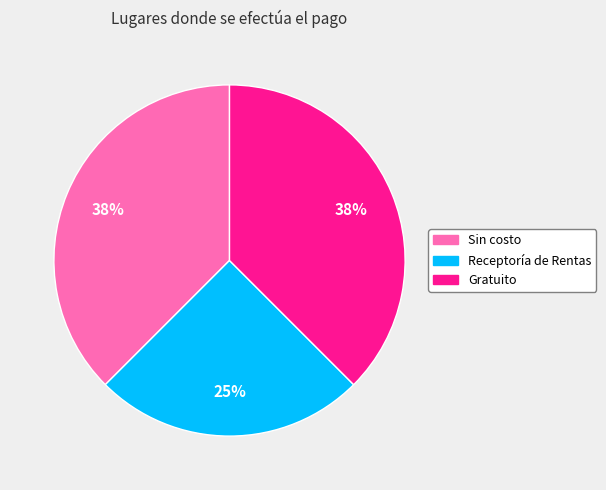

What is the smallest slice in the pie chart?

Receptoría de Rentas